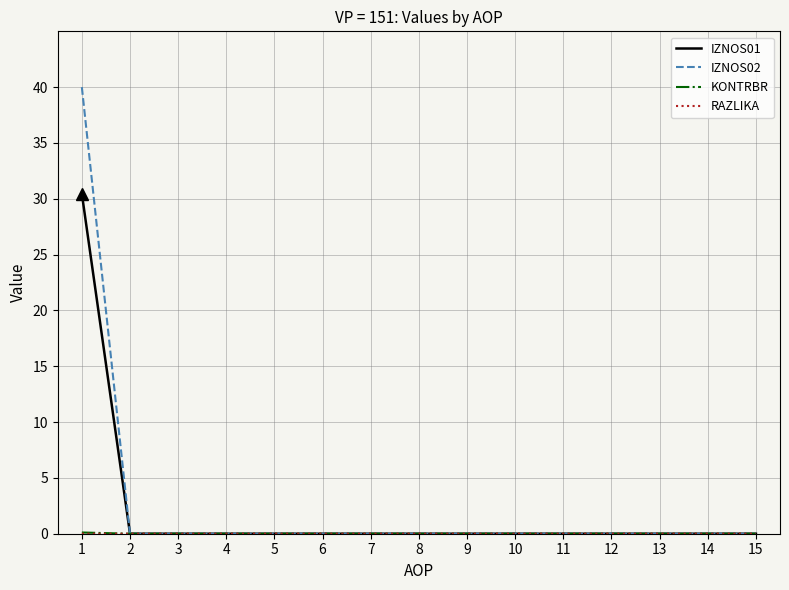

The value of IZNOS01 at 8 is 0.0. True or false?

True